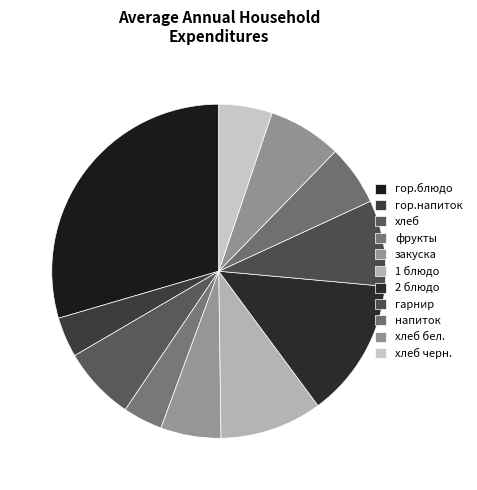

To the nearest percent, what is the combined percentage of хлеб бел. and 1 блюдо?

17%